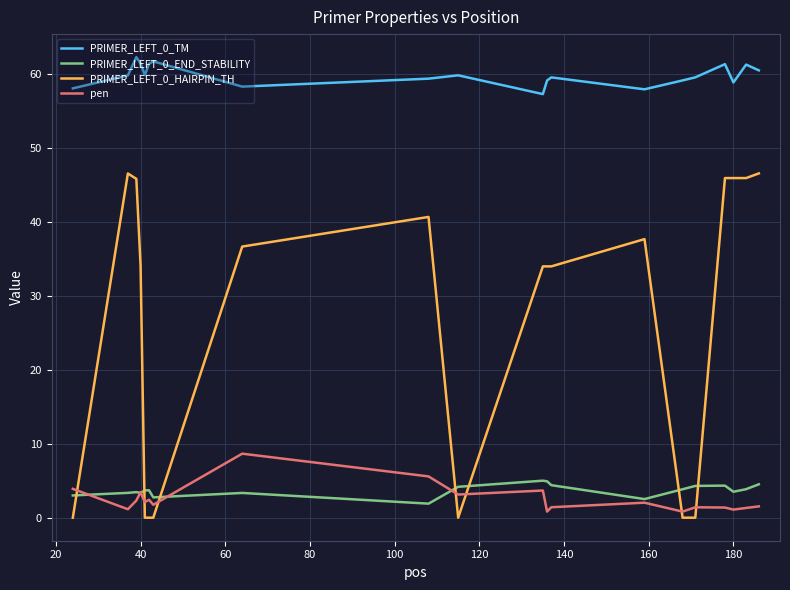

What is the greatest value displayed?

62.3